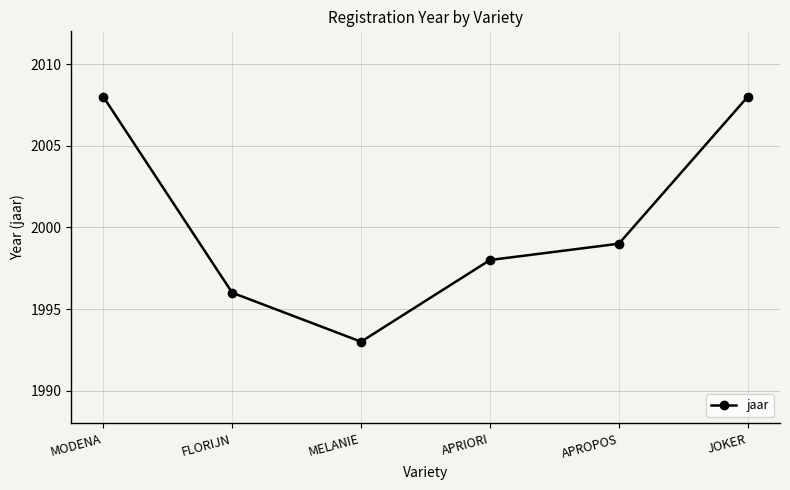

What is the greatest value displayed?

2008